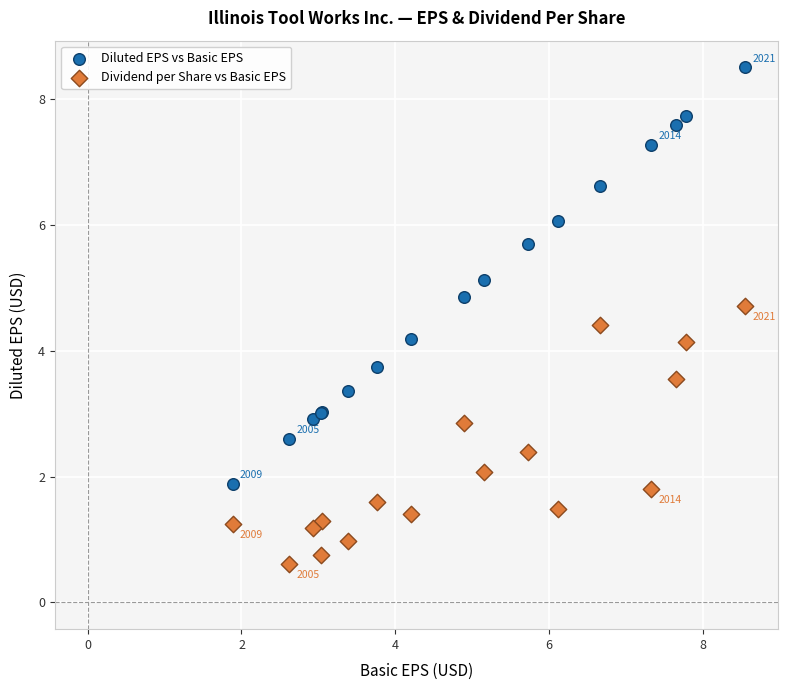

Which series contains the lowest Y value?

Dividend per Share vs Basic EPS